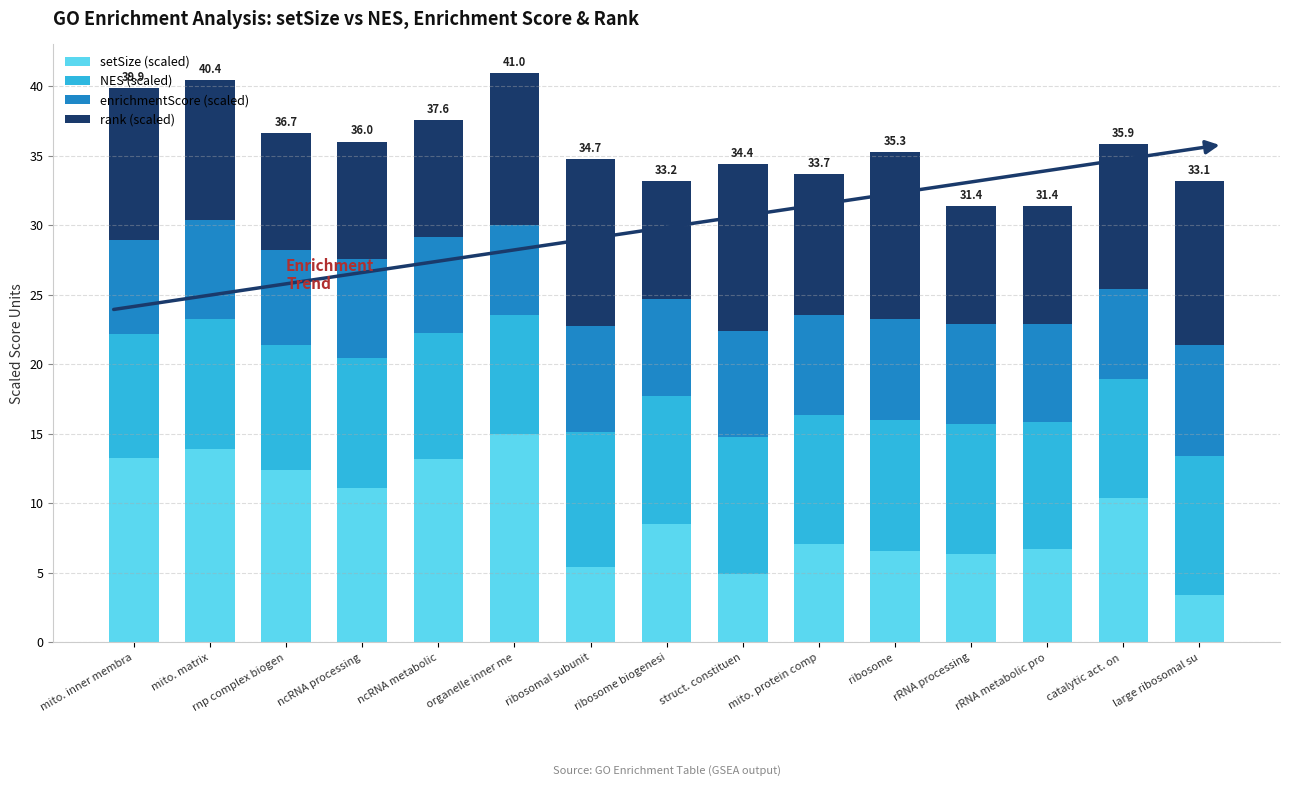

The setSize (scaled) series shows 13.2 at mito. inner membra. True or false?

True